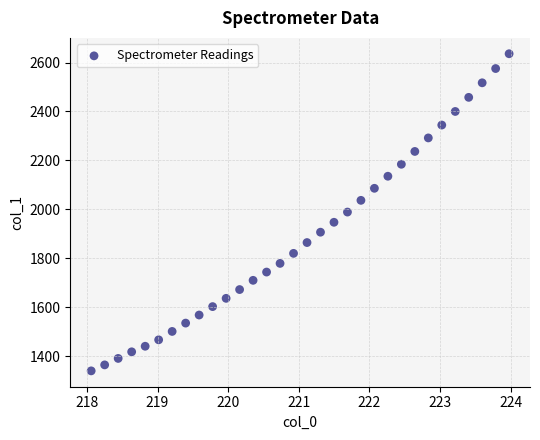

What is the range of Y values (max minus min)?

1296.3